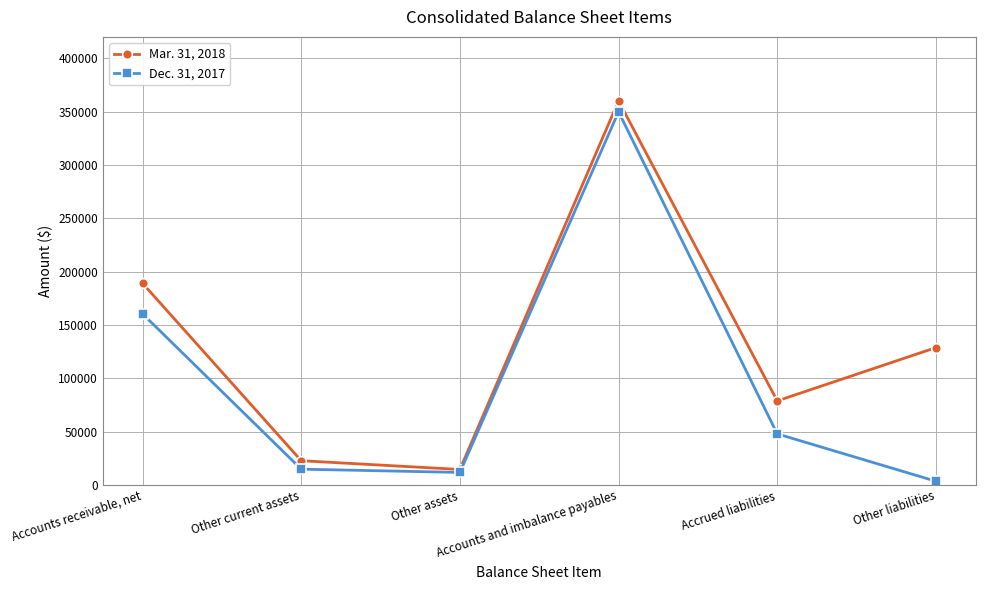

What is the label of the 2nd point from the right?

Accrued liabilities